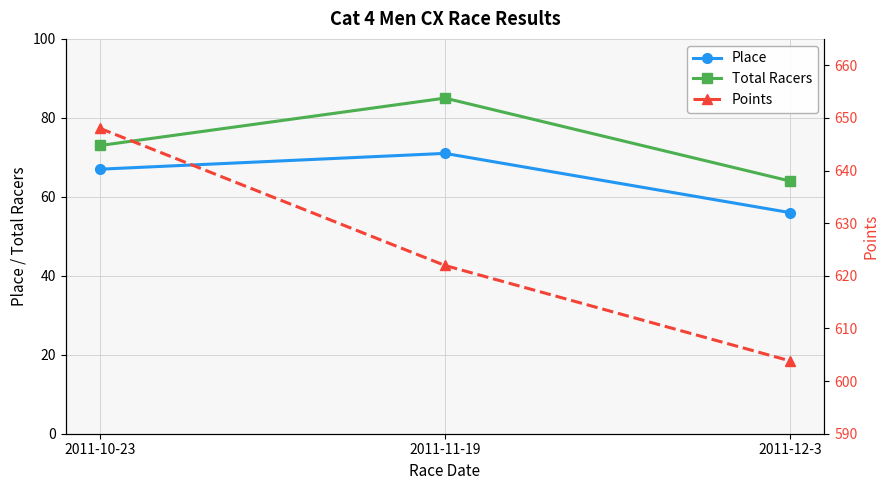

Rank the series at 2011-10-23 from lowest to highest value.

Place, Total Racers, Points